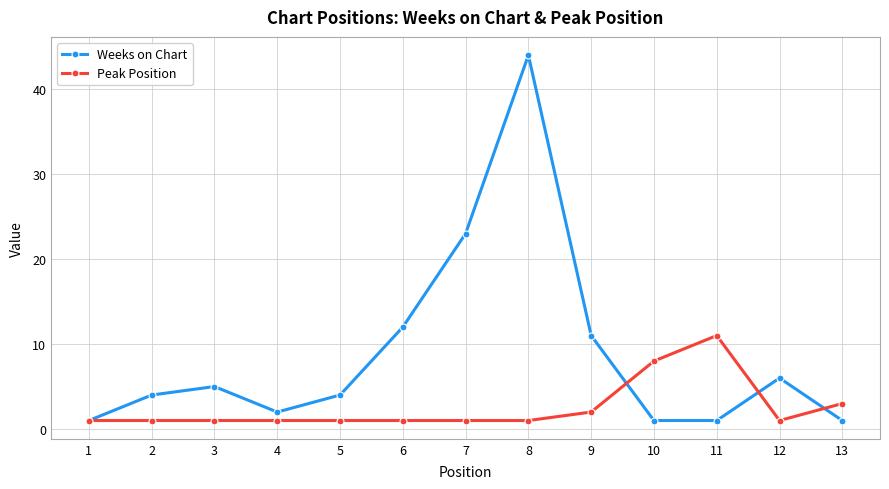

What are all the series names shown in the legend?

Weeks on Chart, Peak Position